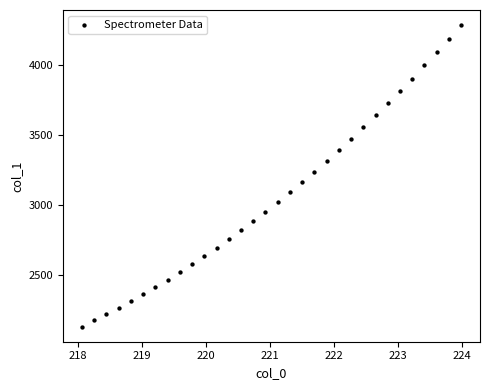

What is the range of X values (max minus min)?

5.9